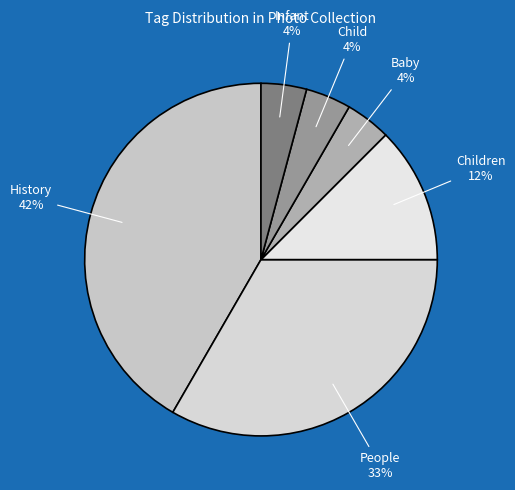

Which slice is the largest?

History